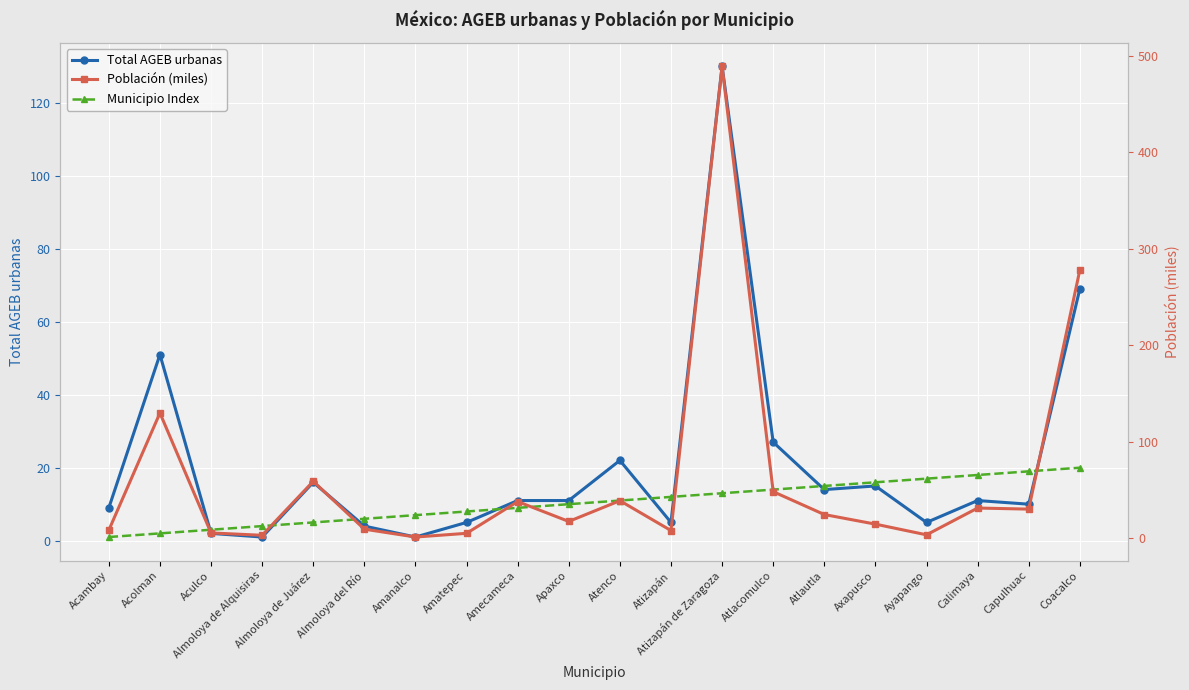

The Población (miles) series shows 5.6 at Aculco. True or false?

True